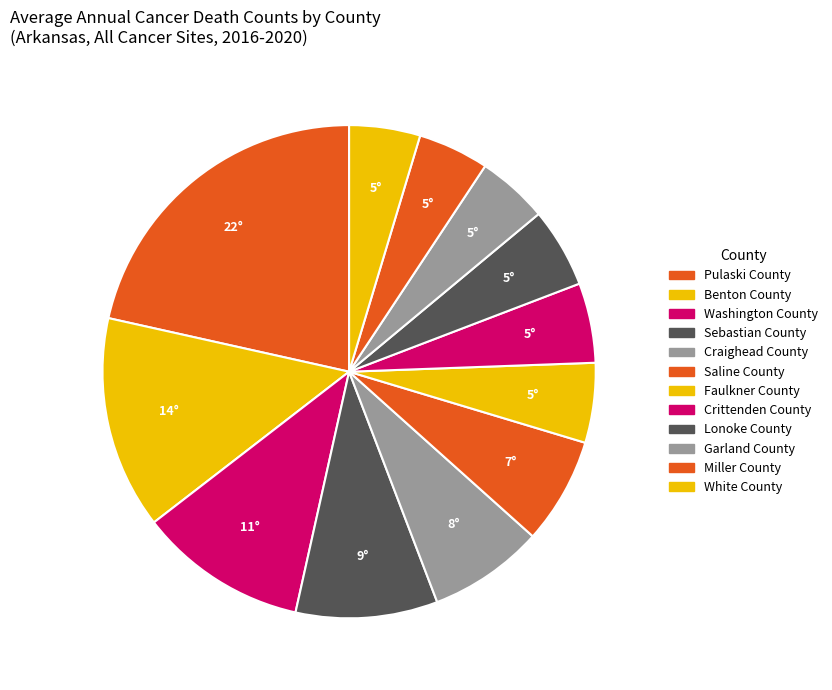

Approximately how many times larger is the value at Craighead County compared to White County?

1.6